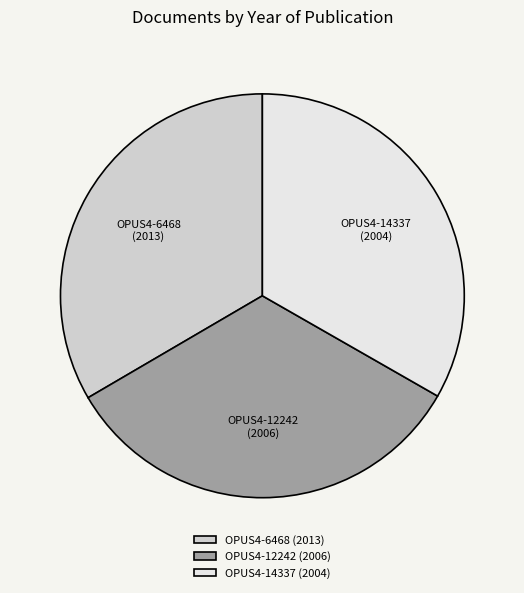

Is OPUS4-14337 the majority of the pie?

No